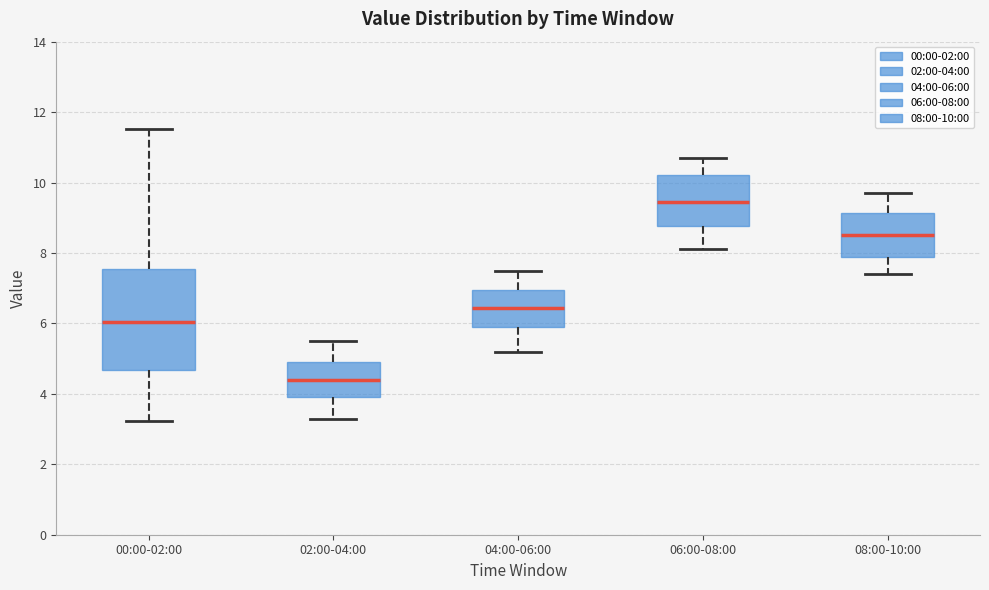

Reading left to right, read every box against the y-axis: the position of its median line, the range the box covers, and the ends of its whiskers. The values are not printed on the chart, so give them approximately, as read against the axis.

00:00-02:00: median 6.0, box 4.6 to 7.6, whiskers 3.2 to 11.6
02:00-04:00: median 4.4, box 4.0 to 5.0, whiskers 3.4 to 5.6
04:00-06:00: median 6.4, box 6.0 to 7.0, whiskers 5.2 to 7.6
06:00-08:00: median 9.4, box 8.8 to 10.2, whiskers 8.2 to 10.8
08:00-10:00: median 8.6, box 7.8 to 9.2, whiskers 7.4 to 9.8